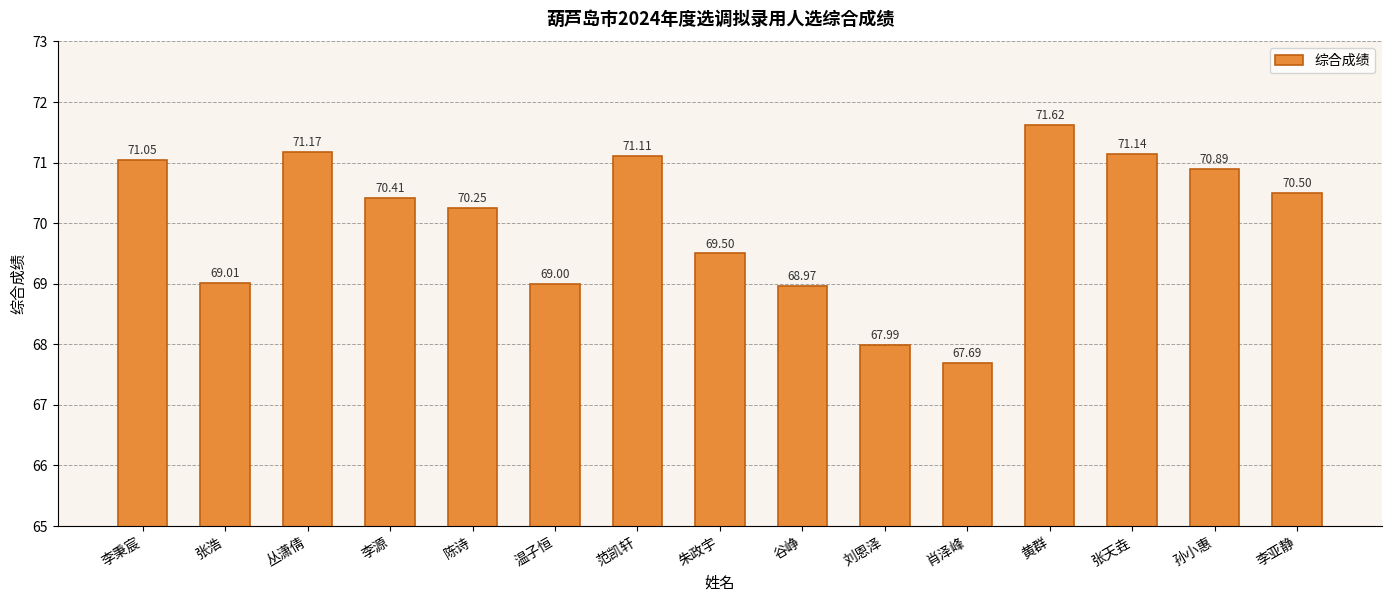

What is the sum of the values at 李亚静 and 肖泽峰?

138.2